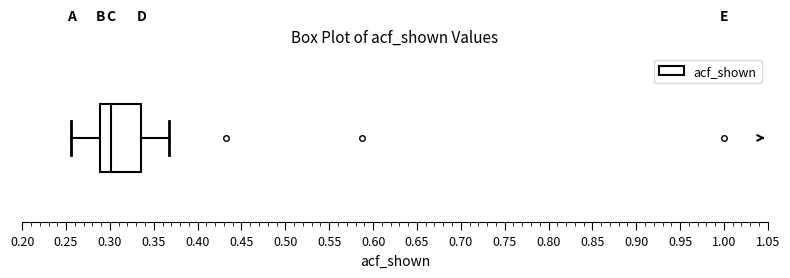

Transcribe this box plot: give where the median line is, the range the box spans, and where the two whiskers end, as read against the x-axis. The values are not printed on the chart, so give them approximately, as read against the axis.

median 0.300, box 0.290 to 0.335, whiskers 0.255 to 0.365